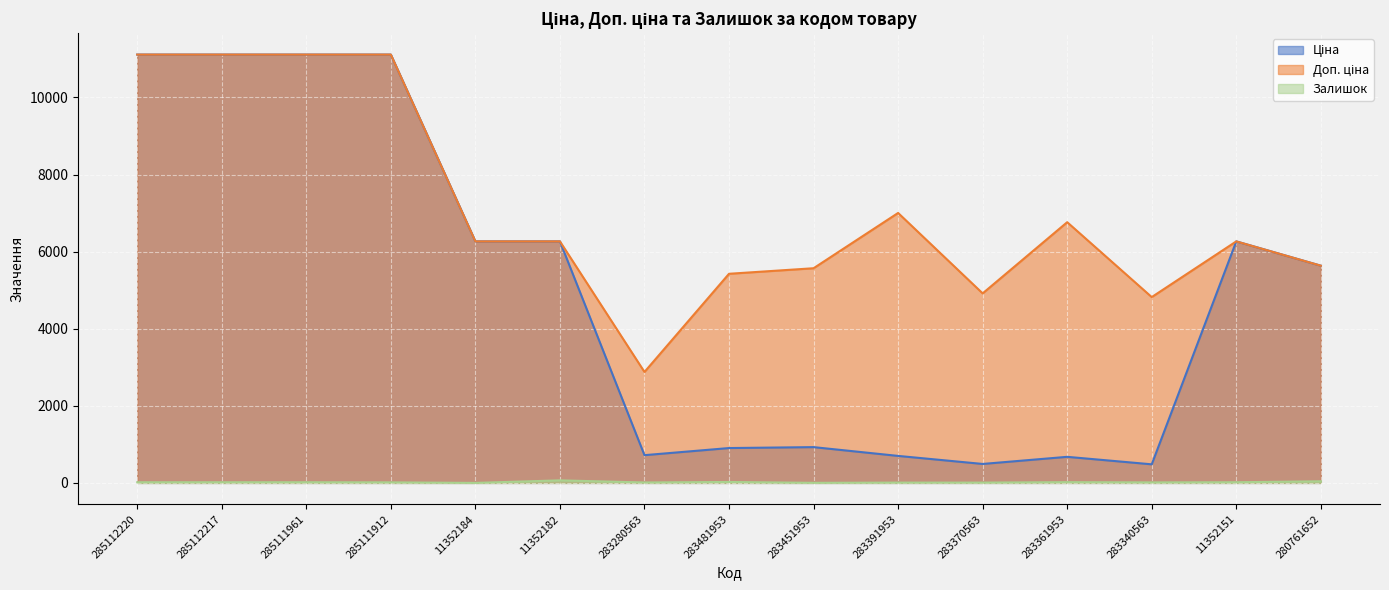

How many interior local valleys does the Ціна series have?

3